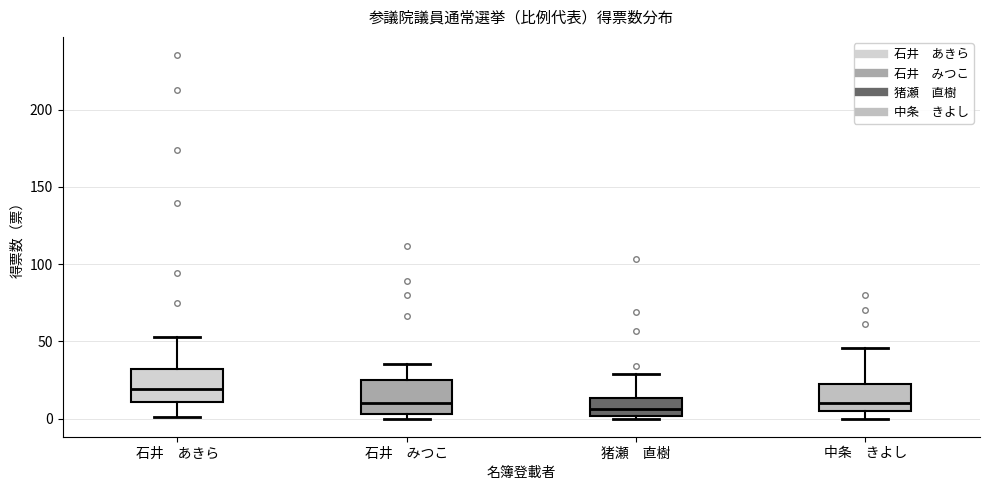

Where is the upper edge of the box for 石井 みつこ on the y-axis? The values are not printed on the chart, so give them approximately, as read against the axis.

25